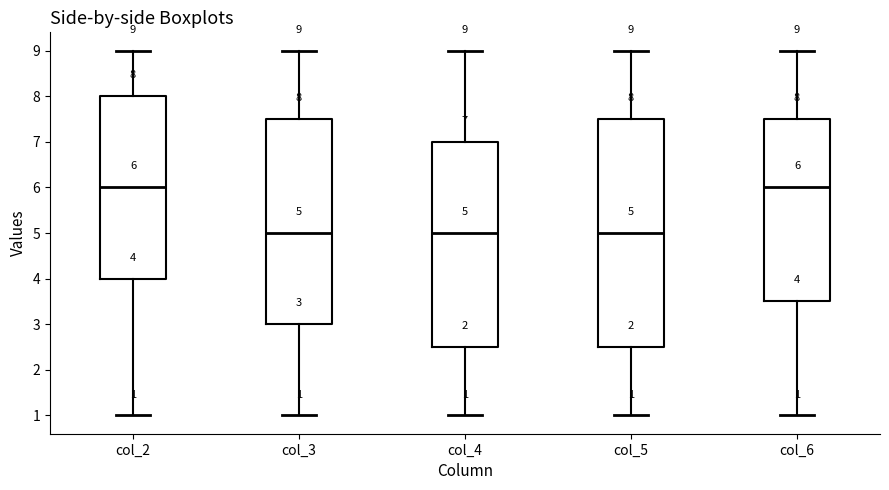

Which box is the tallest, from its lower edge to its upper edge?

col_5